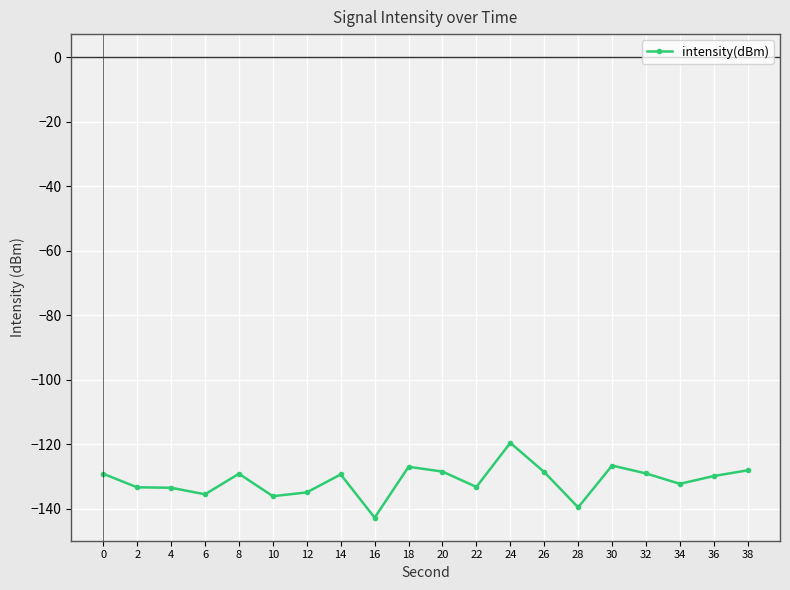

What is the greatest value displayed?

-119.5